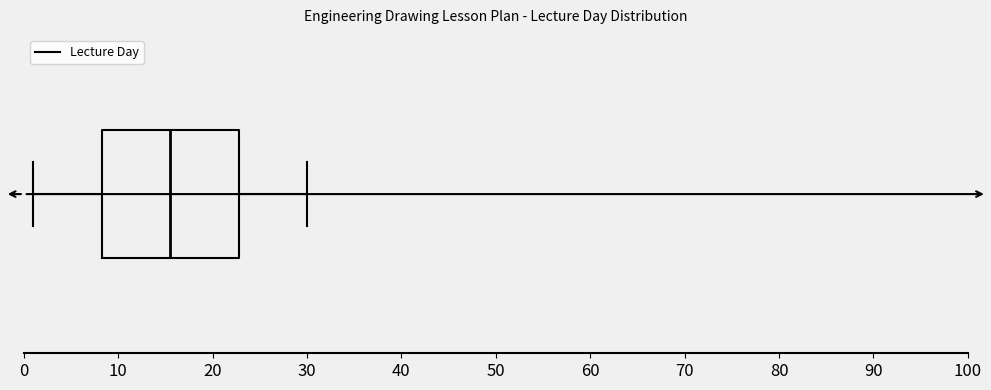

Transcribe this box plot: give where the median line is, the range the box spans, and where the two whiskers end, as read against the x-axis. The values are not printed on the chart, so give them approximately, as read against the axis.

median 16, box 8 to 23, whiskers 1 to 30